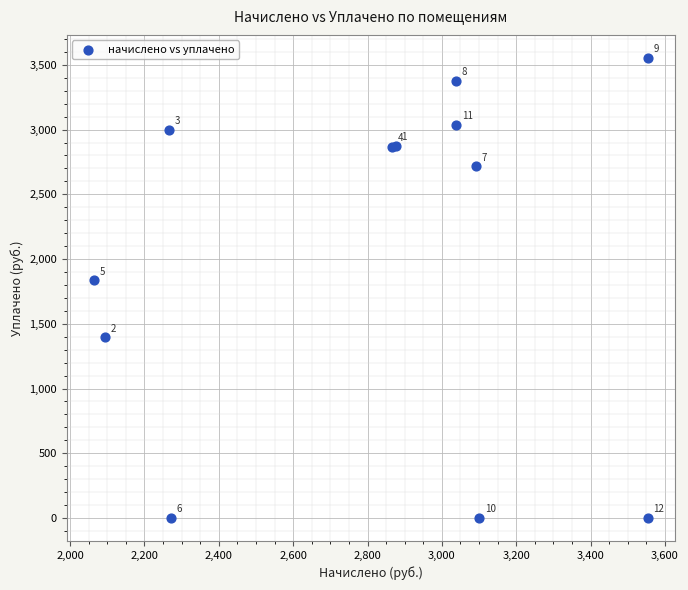

What Y value in the scatter plot is closest to 1776?

1835.4